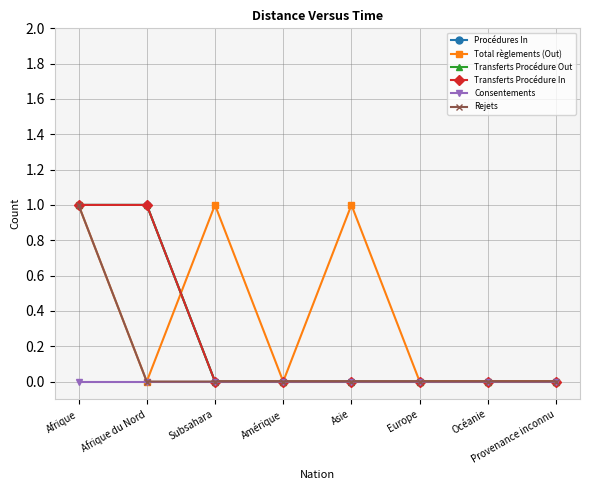

Does the chart have visible grid lines?

Yes